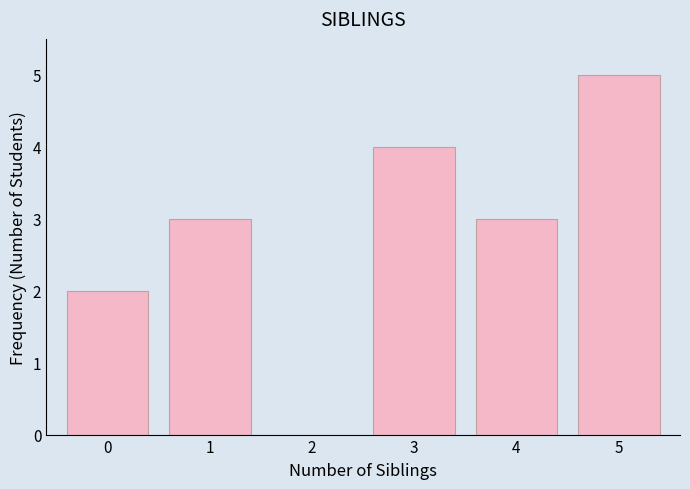

Reading left to right, what are all the values shown in this chart?

0=2	1=3	2=0	3=4	4=3	5=5